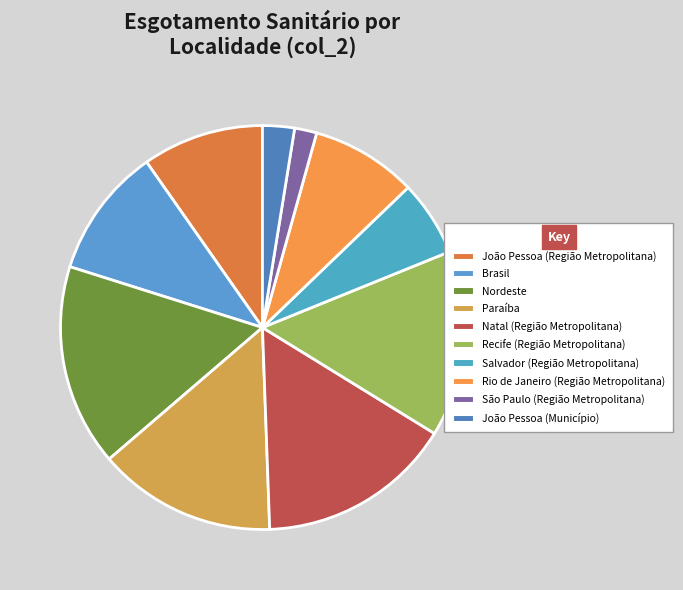

What percentage do Rio de Janeiro (Região Metropolitana) and Brasil together represent?

18.9%